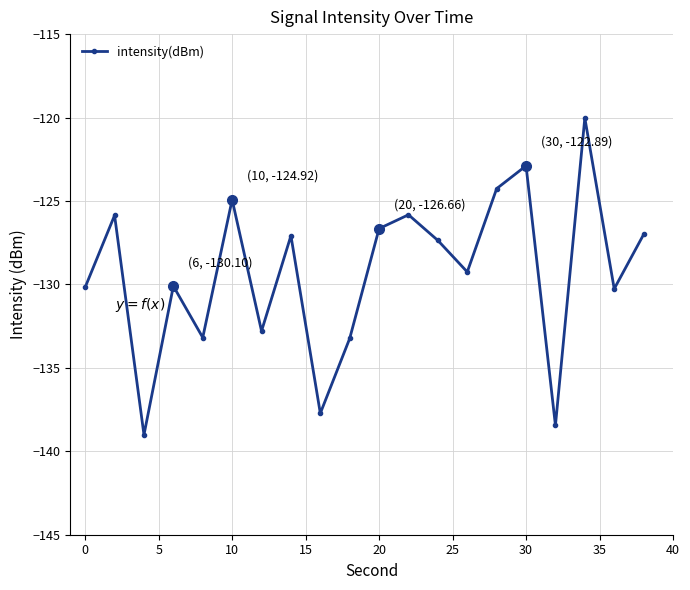

What is the value of the 17th point from the left?

-138.5